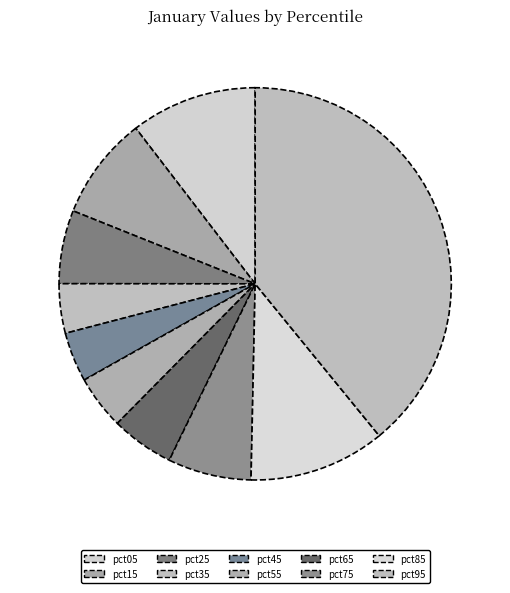

Combined, what portion of the pie is pct25 and pct15?

14.6%